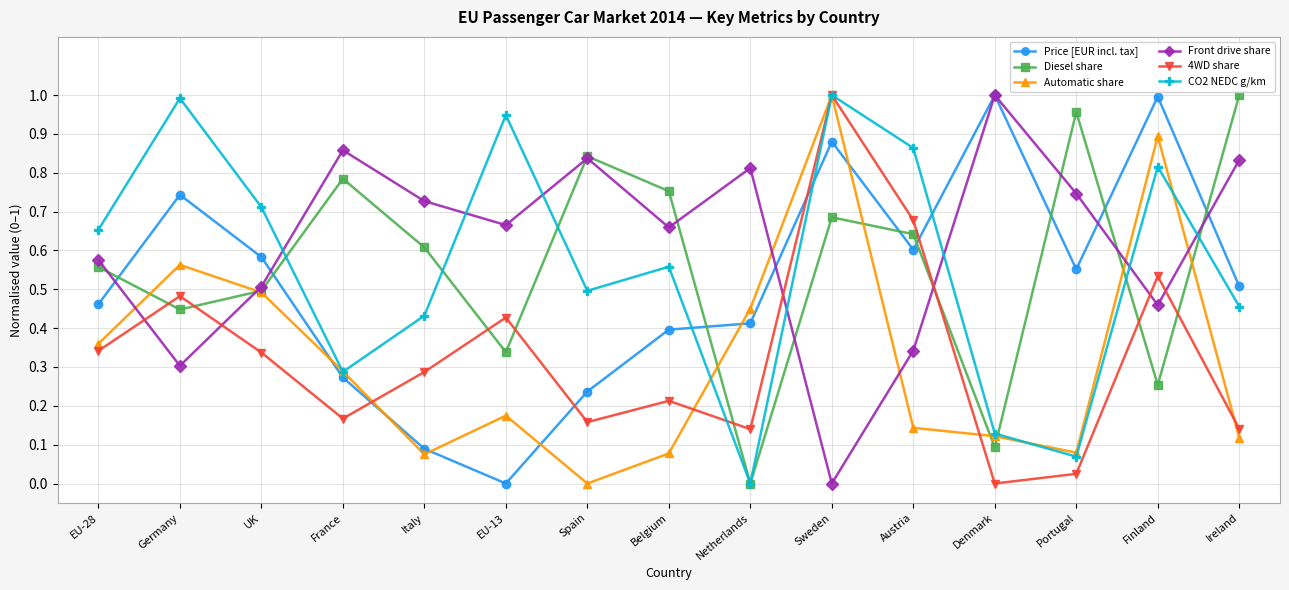

At which label does Automatic share reach its minimum?

Spain